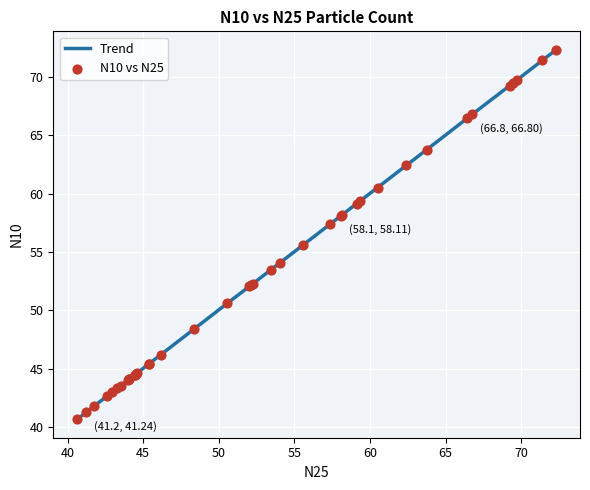

What is the greatest value displayed?

72.3